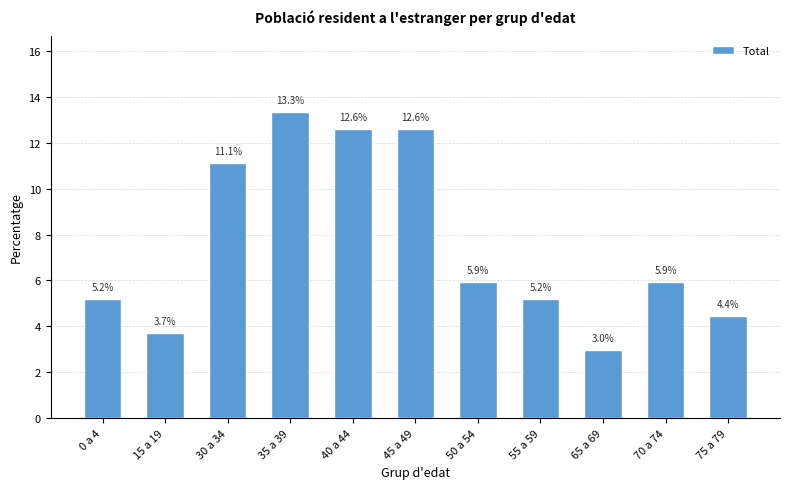

Is it true that the value at 35 a 39 is 7.2?

False